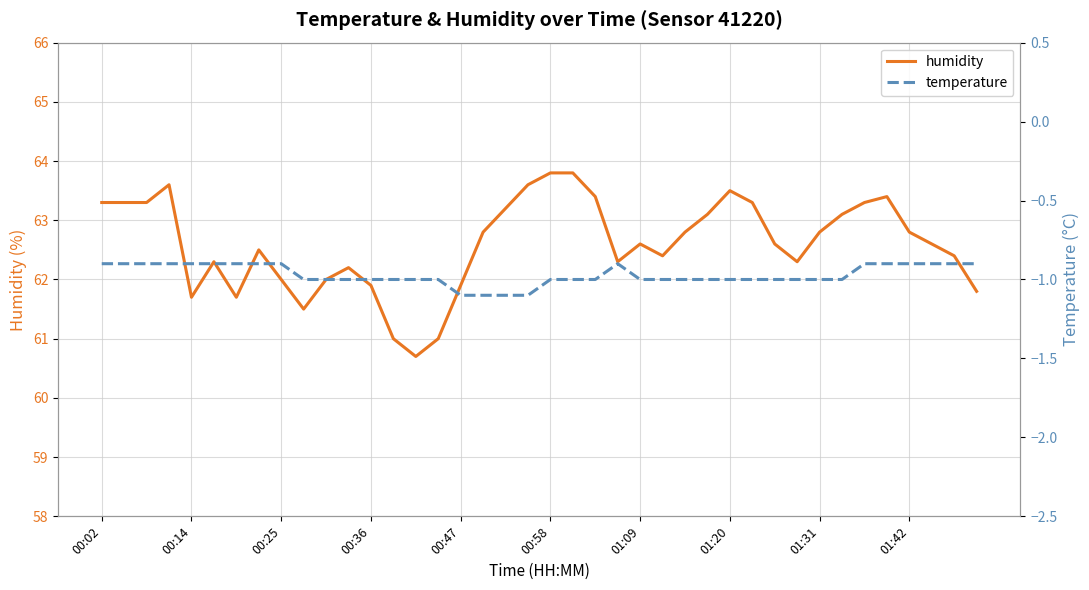

What is the difference between the second highest and minimum values in the temperature series?

0.2